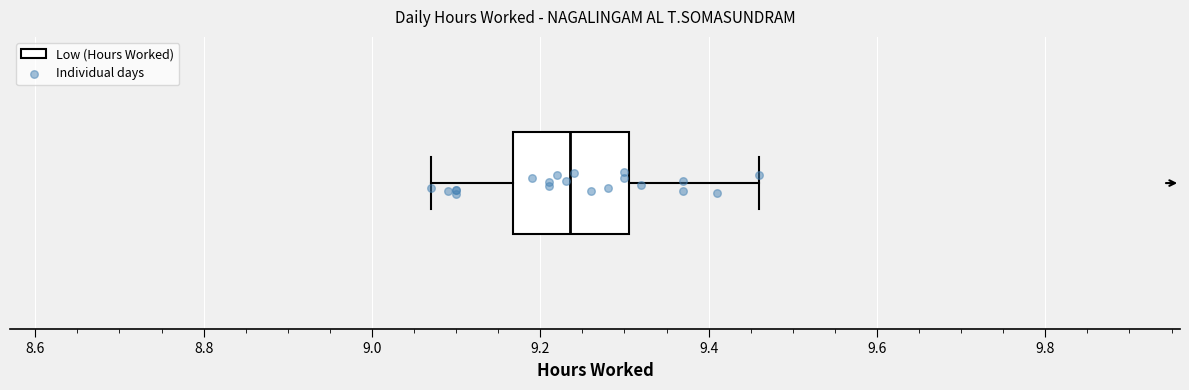

Where does the median line of the box sit on the x-axis? The values are not printed on the chart, so give them approximately, as read against the axis.

9.24